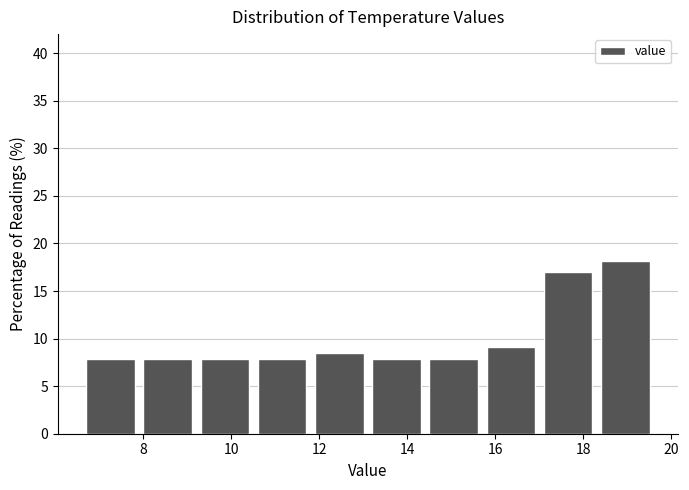

Reading left to right, list every bar in this chart as the range it spans on the x-axis followed by its height. Neither the bar edges nor the heights are printed on the chart, so give them approximately, as read against the axes.

6.6 to 7.9: 8.0
7.9 to 9.2: 8.0
9.2 to 10.5: 8.0
10.5 to 11.8: 8.0
11.8 to 13.1: 8.5
13.1 to 14.4: 8.0
14.4 to 15.7: 8.0
15.7 to 17.0: 9.0
17.0 to 18.3: 17.0
18.3 to 19.6: 18.0